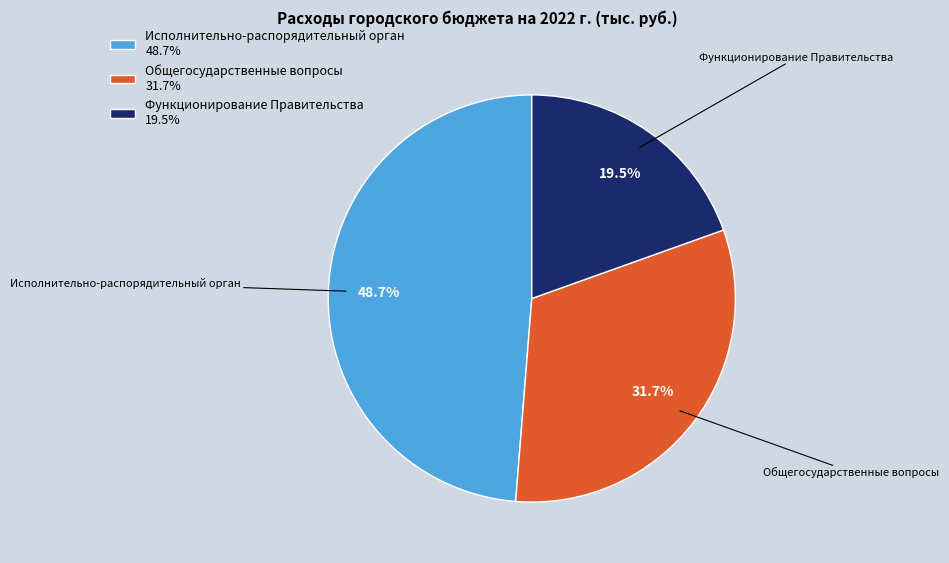

Does Исполнительно-распорядительный орган account for over 50% of the chart?

No